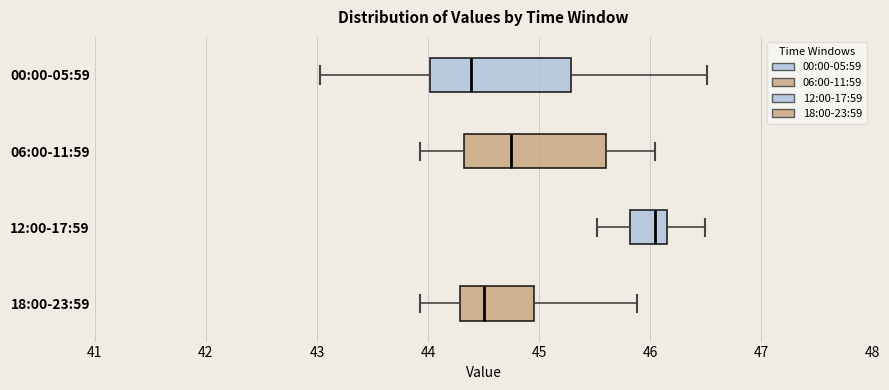

Reading bottom to top, read every box against the x-axis: the position of its median line, the range the box covers, and the ends of its whiskers. The values are not printed on the chart, so give them approximately, as read against the axis.

18:00-23:59: median 44.5, box 44.3 to 45.0, whiskers 43.9 to 45.9
12:00-17:59: median 46.0, box 45.8 to 46.2, whiskers 45.5 to 46.5
06:00-11:59: median 44.8, box 44.3 to 45.6, whiskers 43.9 to 46.0
00:00-05:59: median 44.4, box 44.0 to 45.3, whiskers 43.0 to 46.5